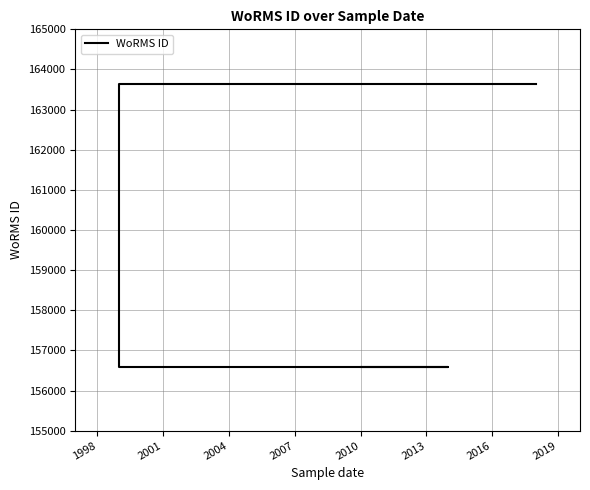

Does the chart have visible grid lines?

Yes